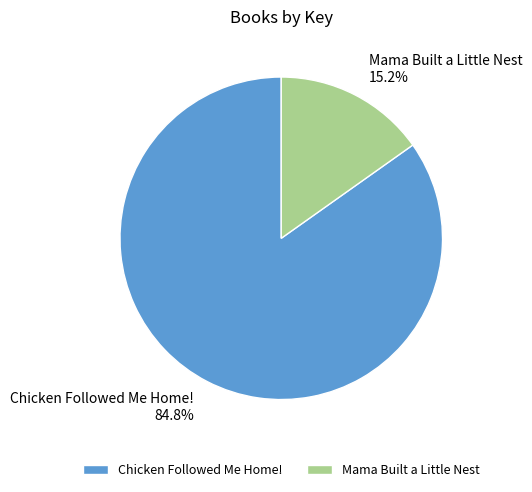

The Mama Built a Little Nest slice represents 5% of the pie. True or false?

False